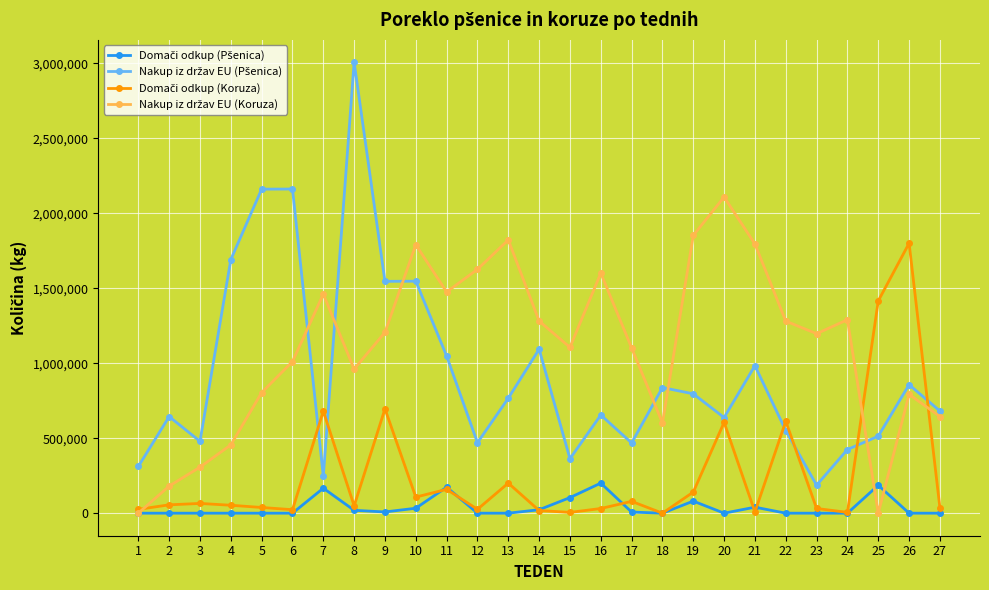

At how many categories does at least one series exceed 739373?

23